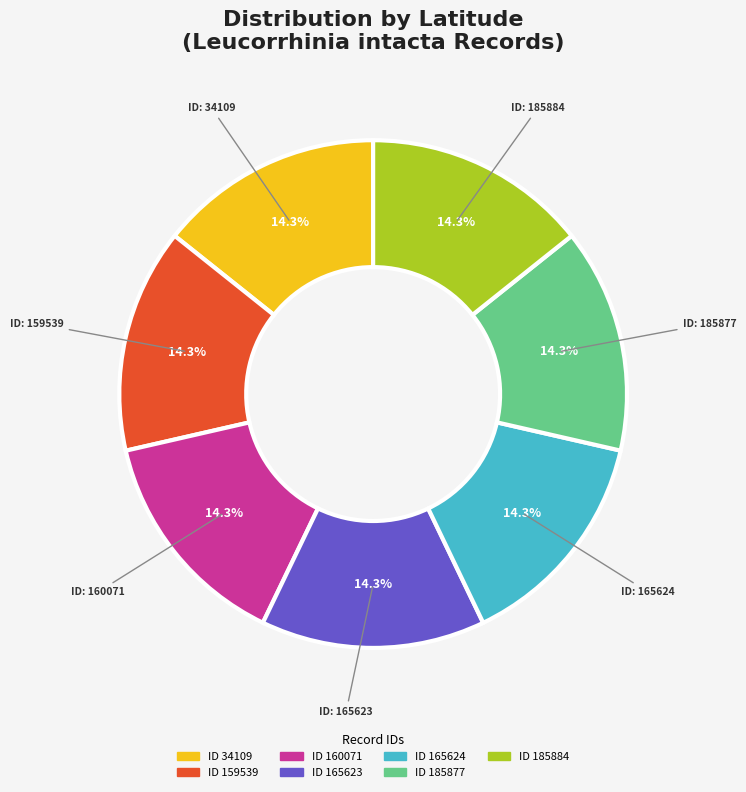

To the nearest percent, what is the average slice percentage?

14%